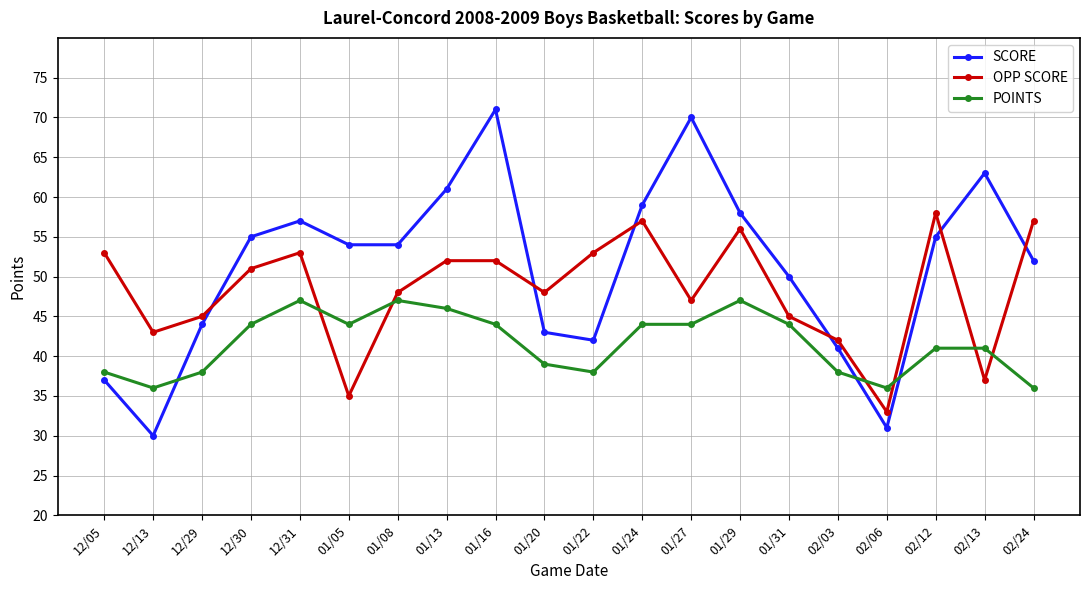

Rank the series by their maximum value, from highest to lowest.

SCORE, OPP SCORE, POINTS